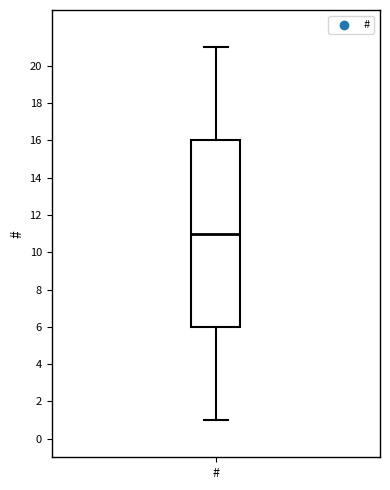

Transcribe this box plot: give where the median line is, the range the box spans, and where the two whiskers end, as read against the y-axis. The values are not printed on the chart, so give them approximately, as read against the axis.

median 11, box 6 to 16, whiskers 1 to 21